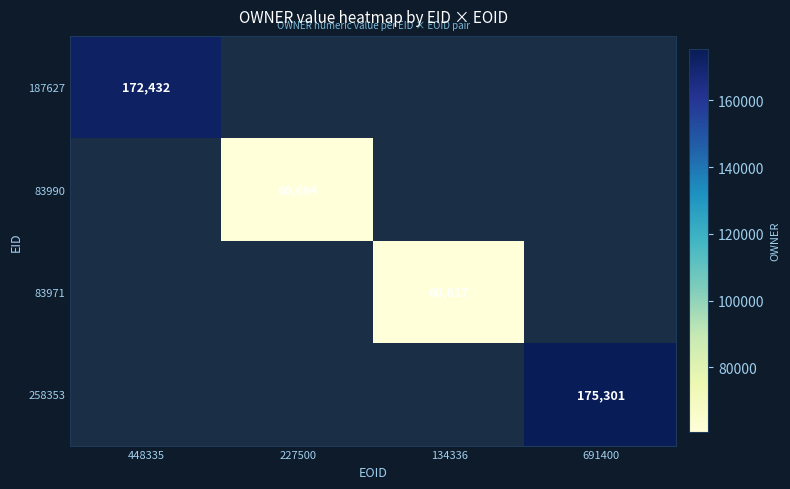

True or false: 83990 has a value of 23746 at 227500.

False